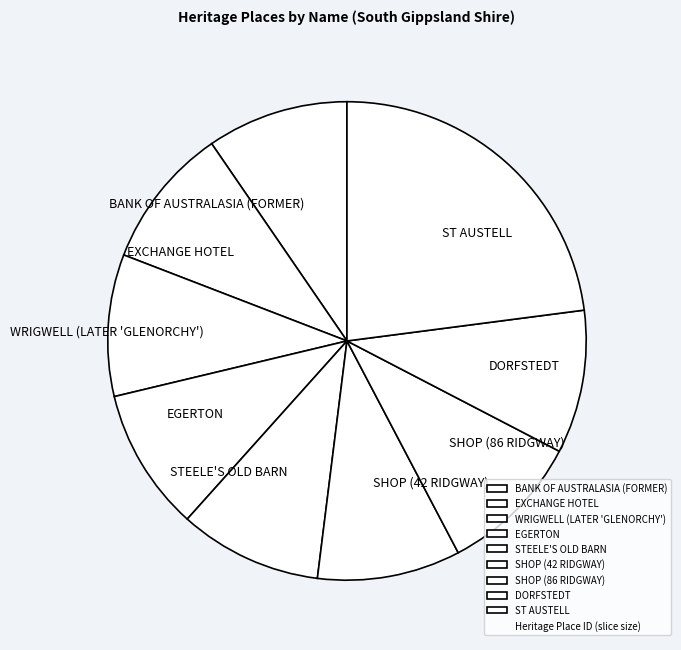

Is the sum of EGERTON and SHOP (86 RIDGWAY) greater than half?

No